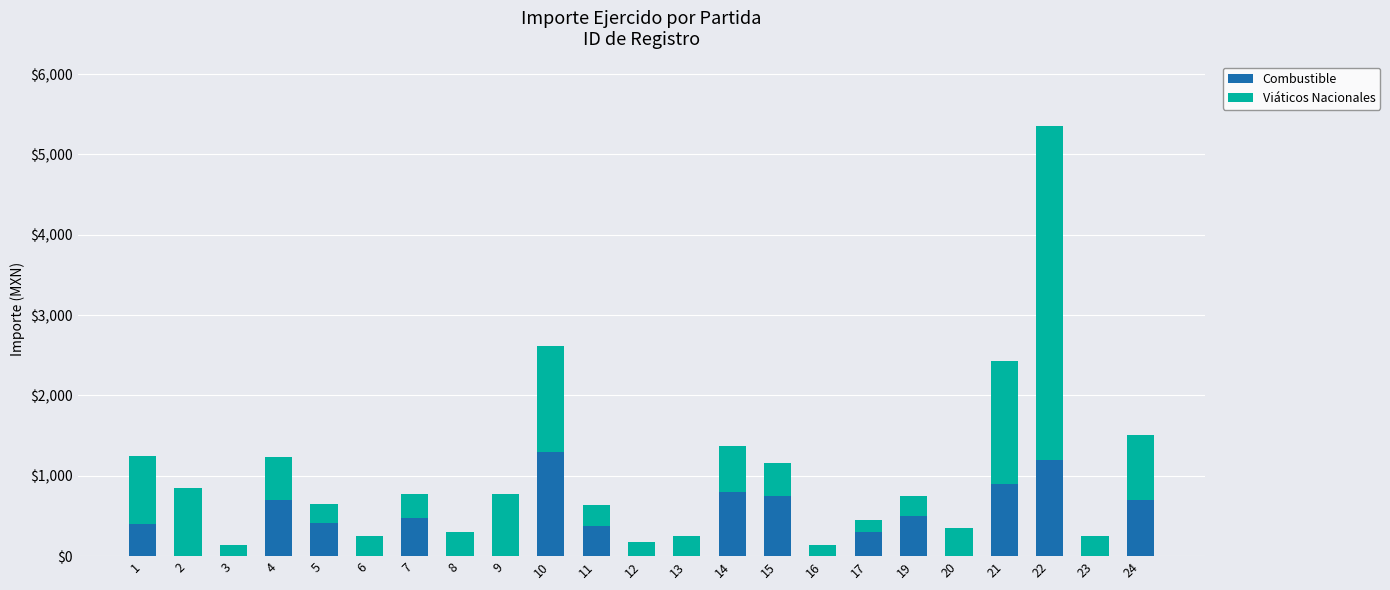

The value of Combustible at 15 is 1295.0. True or false?

False